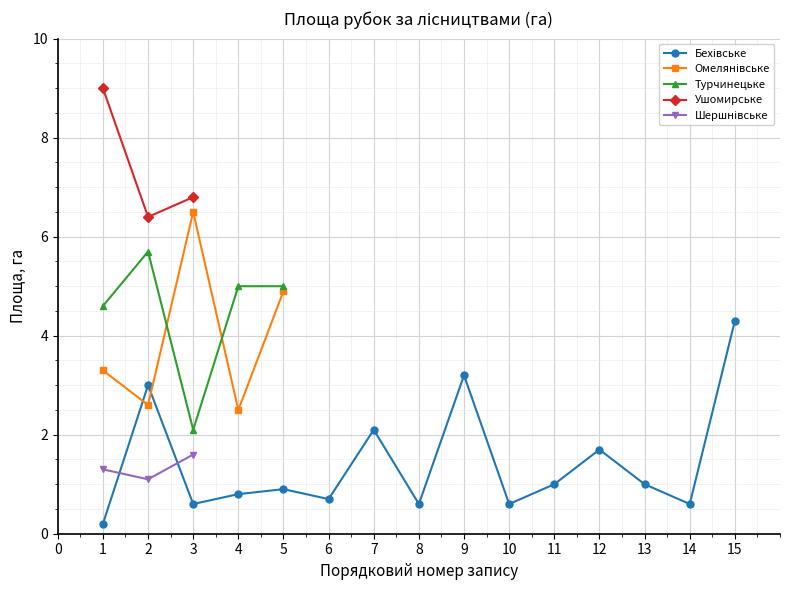

Reading right to left, extract all data points from this chart.

Бехівське: 4.3	0.6	1.0	1.7	1.0	0.6	3.2	0.6	2.1	0.7	0.9	0.8	0.6	3.0	0.2
Омелянівське: 0.0	0.0	0.0	0.0	0.0	0.0	0.0	0.0	0.0	0.0	4.9	2.5	6.5	2.6	3.3
Турчинецьке: 0.0	0.0	0.0	0.0	0.0	0.0	0.0	0.0	0.0	0.0	5.0	5.0	2.1	5.7	4.6
Ушомирське: 0.0	0.0	0.0	0.0	0.0	0.0	0.0	0.0	0.0	0.0	0.0	0.0	6.8	6.4	9.0
Шершнівське: 0.0	0.0	0.0	0.0	0.0	0.0	0.0	0.0	0.0	0.0	0.0	0.0	1.6	1.1	1.3